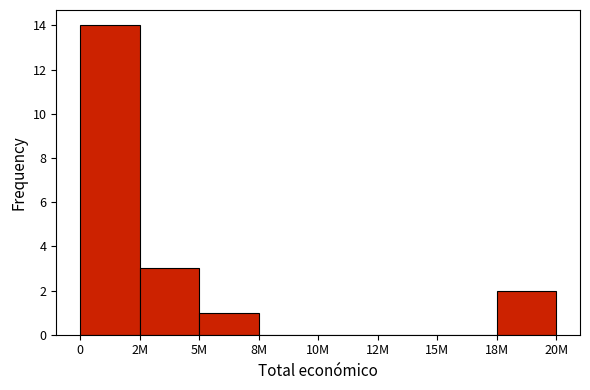

Reading left to right, list all the values displayed in this chart.

0=14	2M=3	5M=1	8M=0	10M=0	12M=0	15M=0	18M=2